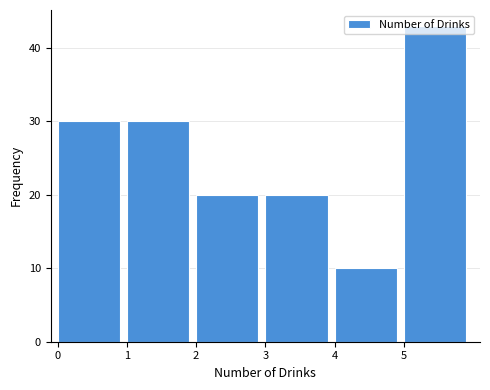

How tall is the bar that spans 1 to 2 on the x-axis? The values are not printed on the chart, so give them approximately, as read against the axis.

30